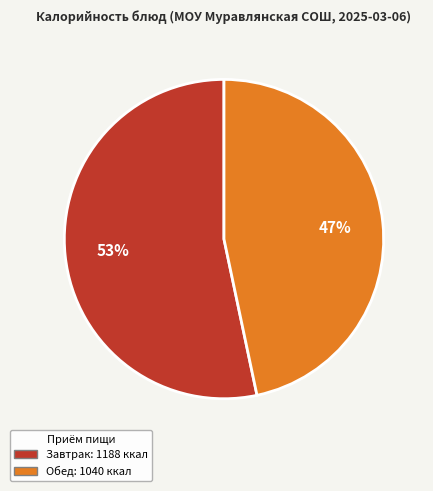

How many slices are in this pie chart?

2